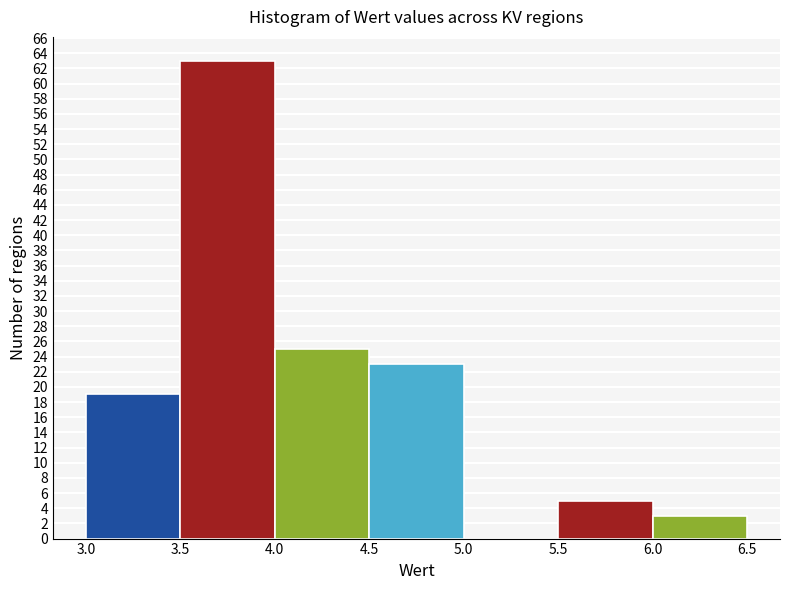

Reading left to right, list every bar in this chart as the range it spans on the x-axis followed by its height. The values are not printed on the chart, so give them approximately, as read against the axis.

3.0 to 3.5: 19
3.5 to 4.0: 63
4.0 to 4.5: 25
4.5 to 5.0: 23
5.0 to 5.5: 0
5.5 to 6.0: 5
6.0 to 6.5: 3